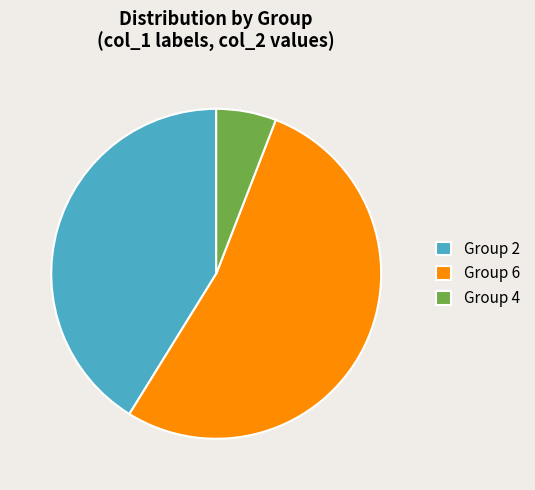

Does any single category account for the majority?

Yes